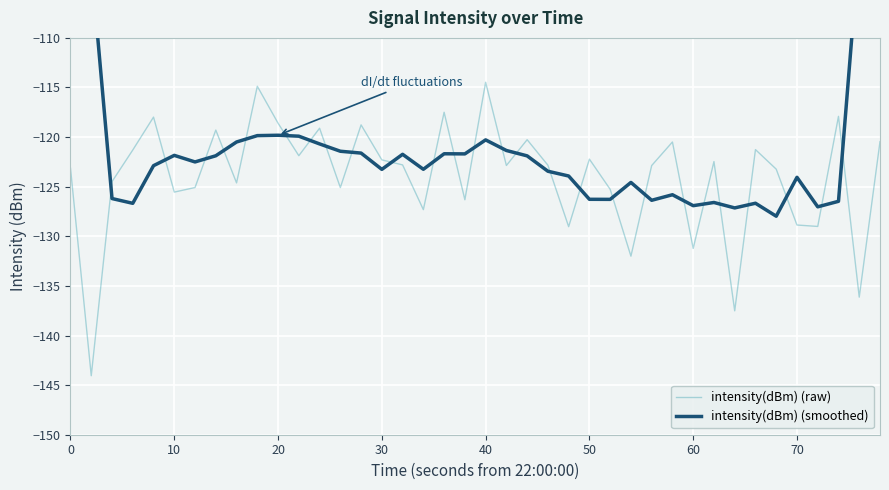

What is the minimum value for intensity(dBm) (raw)?

-144.1